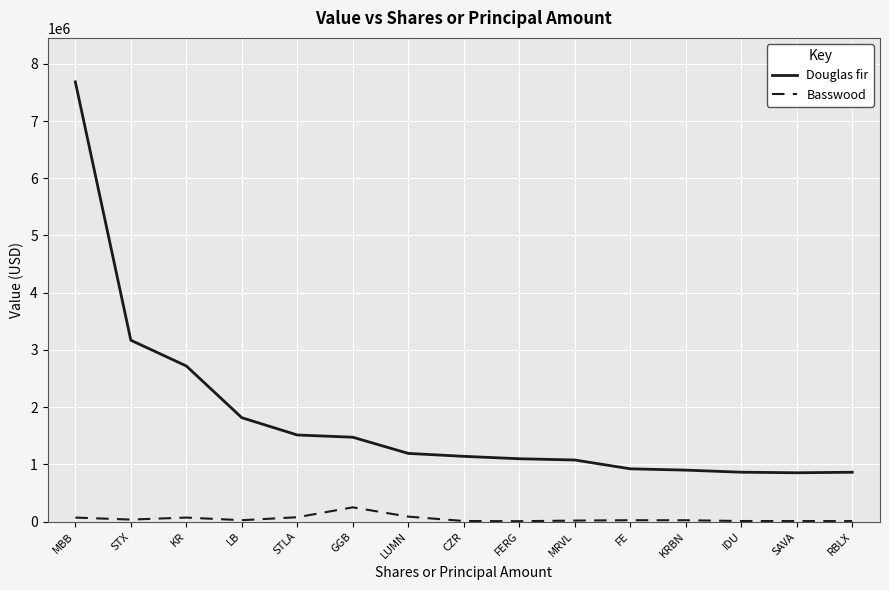

Between STX and CZR, which series saw the biggest shift?

Douglas fir